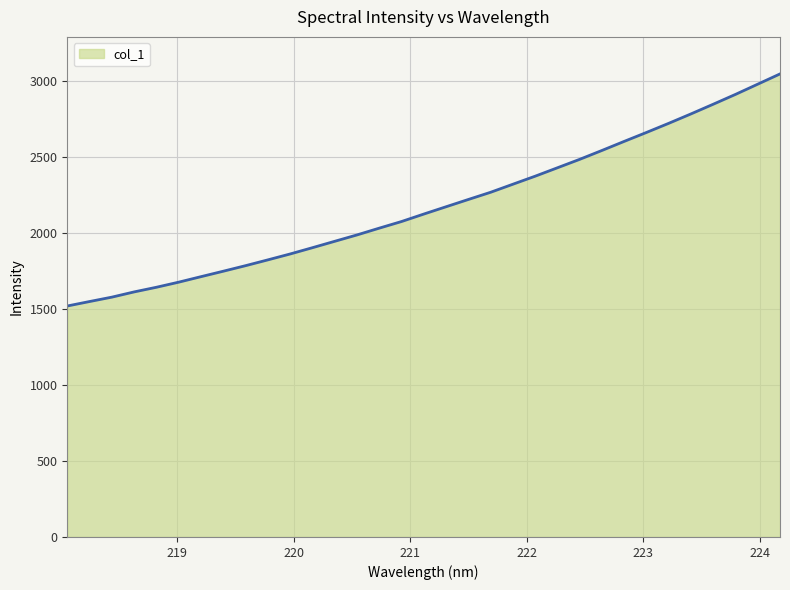

What is the maximum value shown in the chart?

3048.0